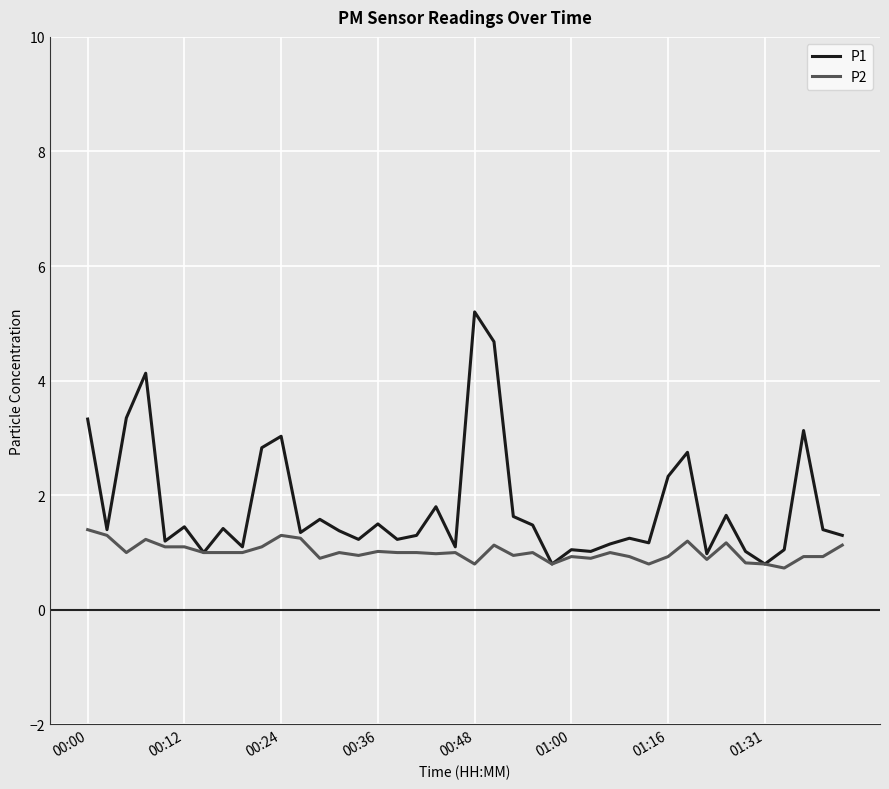

Which series has the largest total across all categories?

P1